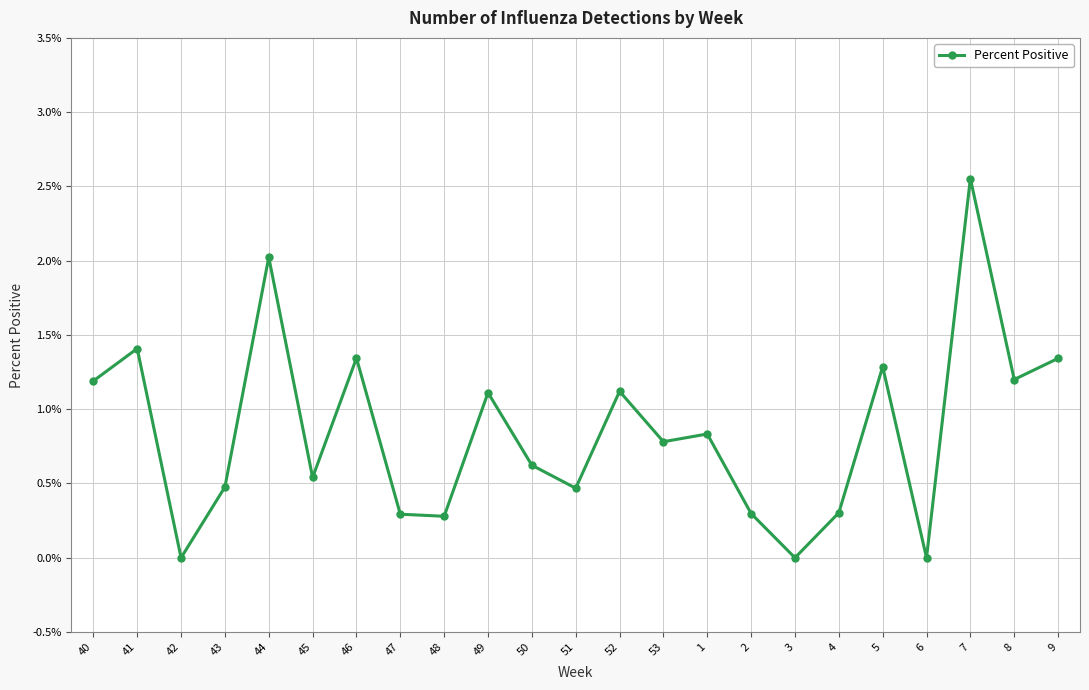

How many values are between 0 and 1?

23